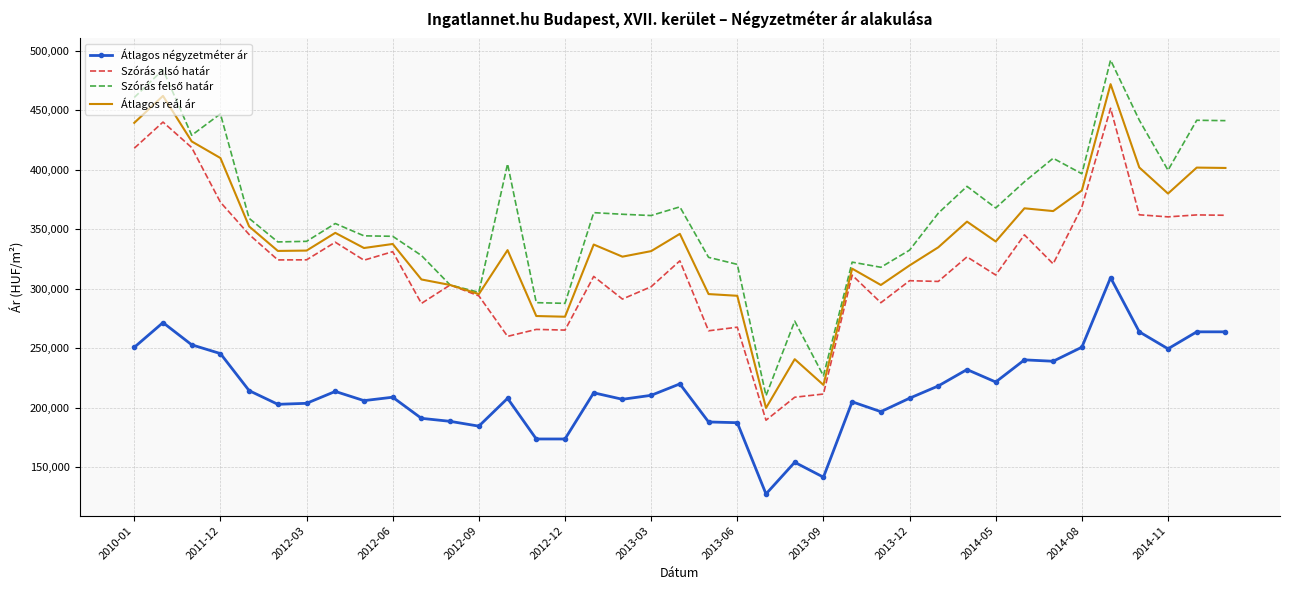

What is the minimum value shown in the chart?

127693